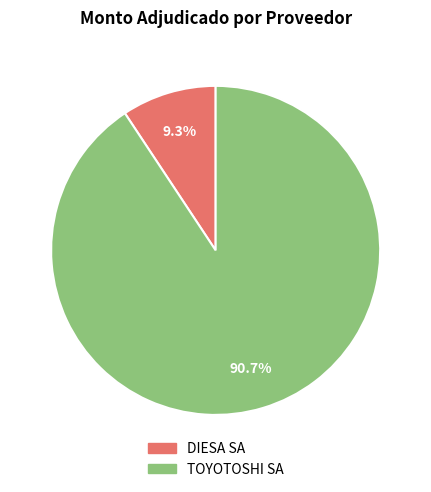

Is it true that TOYOTOSHI SA is 91% of the pie?

True